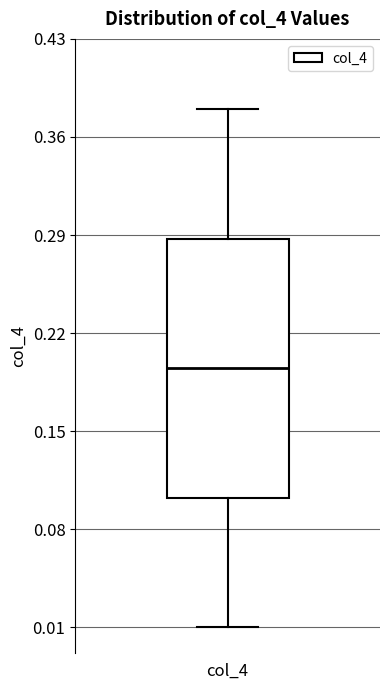

Where does the median line of the box for col_4 sit on the y-axis? The values are not printed on the chart, so give them approximately, as read against the axis.

0.20